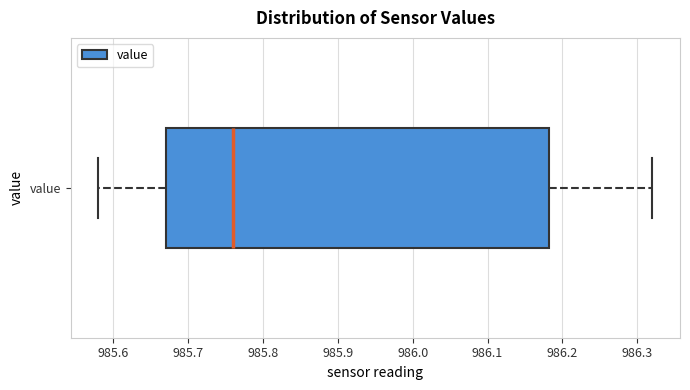

Where does the right whisker of the box for value end on the x-axis? The values are not printed on the chart, so give them approximately, as read against the axis.

986.32